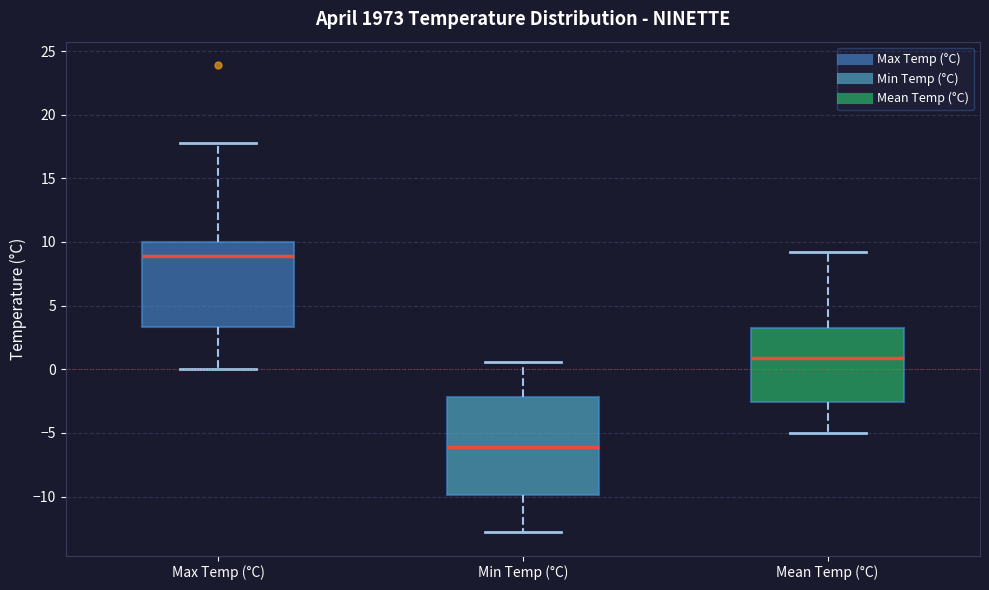

Which box's median line is the highest?

Max Temp (°C)